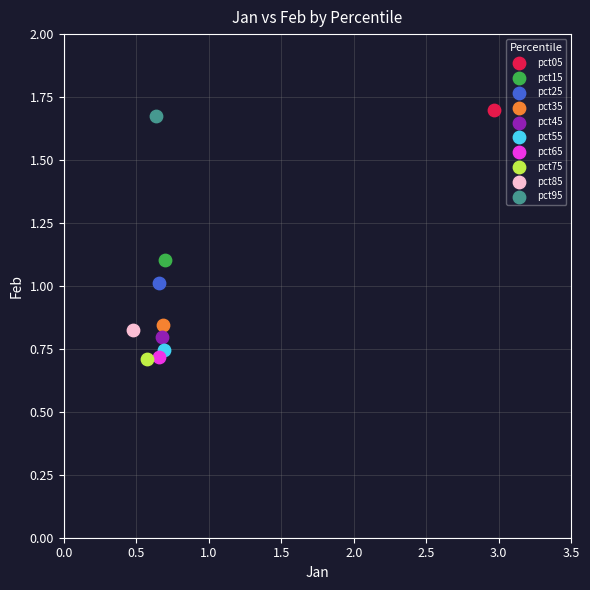

Which series contains the highest Y value?

pct05